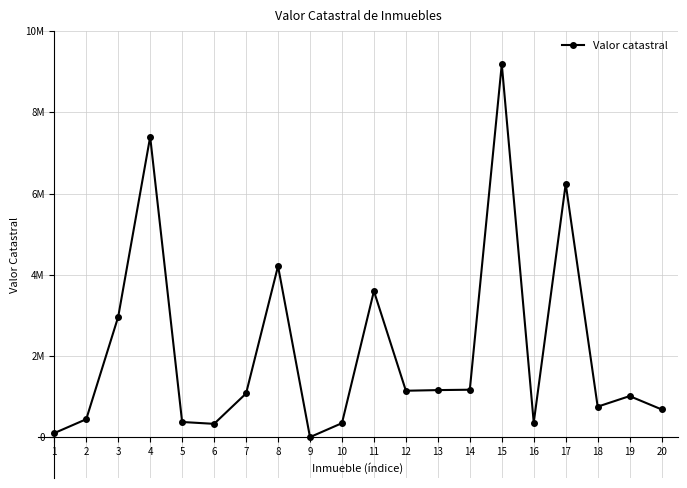

Is it true that the value at 15 is 9183275?

True